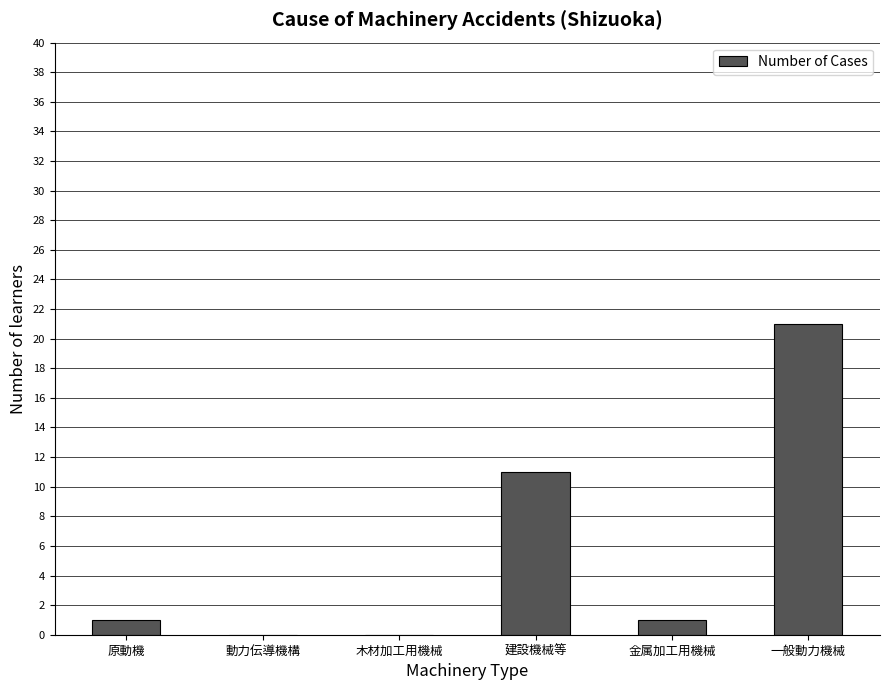

How many series are shown in this chart?

1